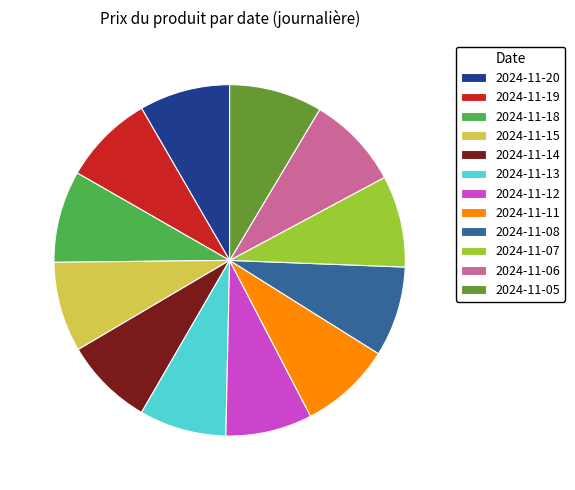

Approximately how many times larger is the value at 2024-11-05 compared to 2024-11-19?

1.0